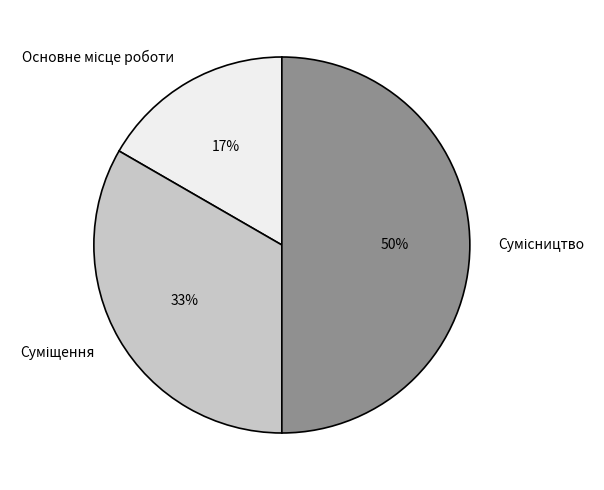

To the nearest percent, what is the difference between the largest and smallest slice percentages?

33%